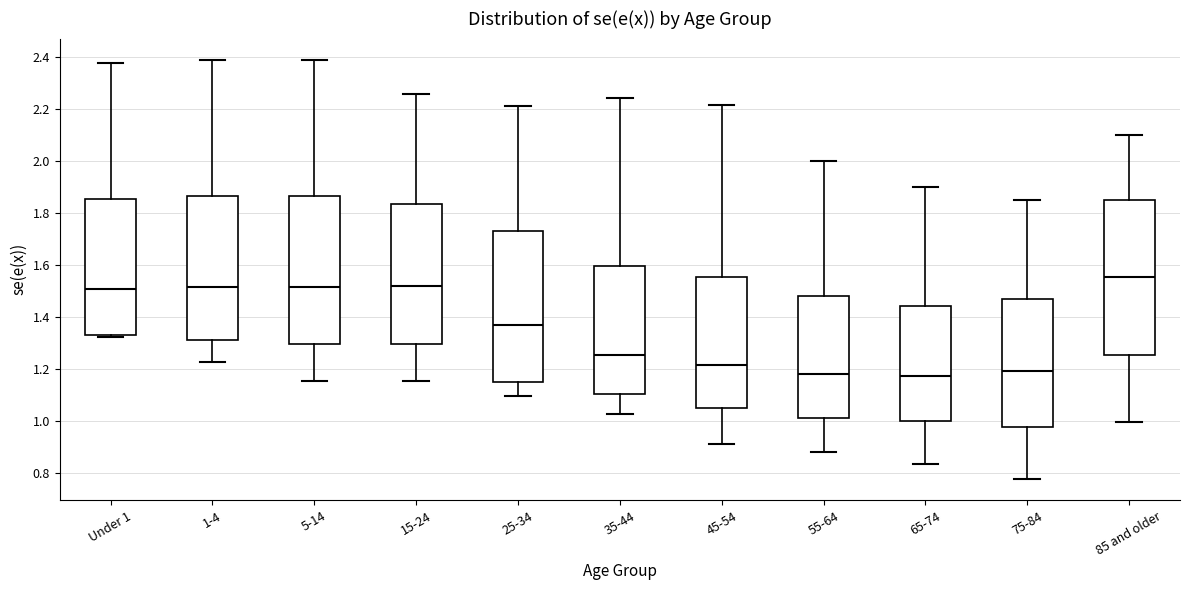

Where is the lower edge of the box for 45-54 on the y-axis? The values are not printed on the chart, so give them approximately, as read against the axis.

1.04